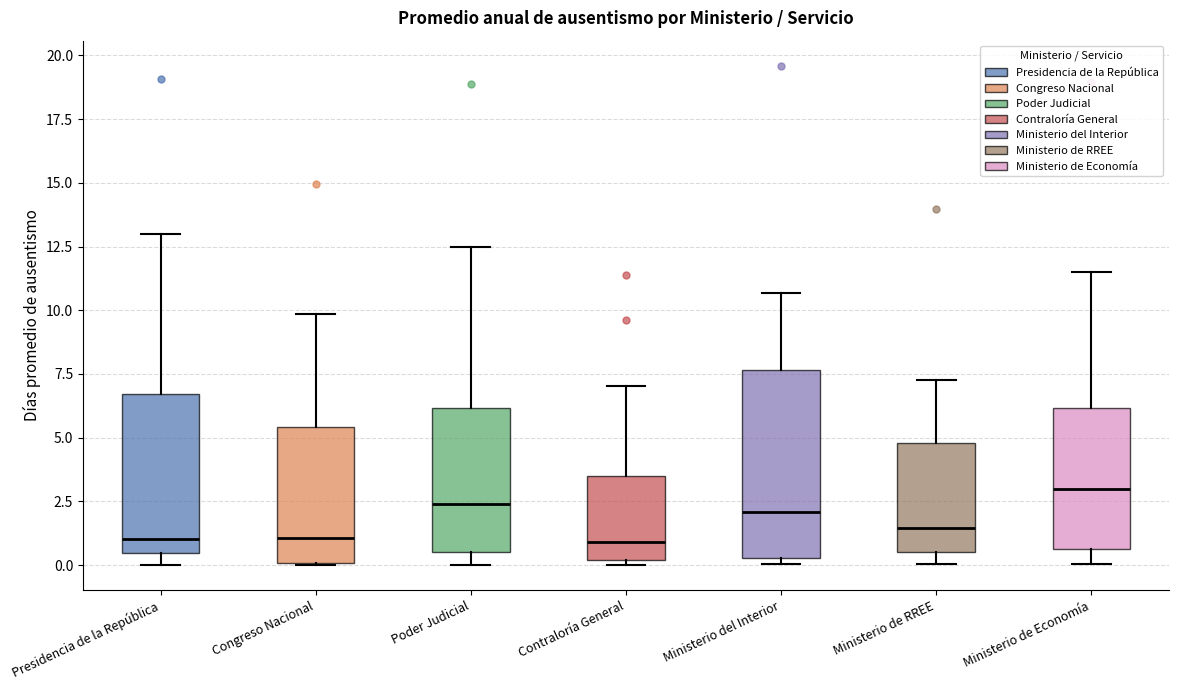

Reading left to right, read every box against the y-axis: the position of its median line, the range the box covers, and the ends of its whiskers. The values are not printed on the chart, so give them approximately, as read against the axis.

Presidencia de la República: median 1.0, box 0.5 to 6.5, whiskers 0.0 to 13.0
Congreso Nacional: median 1.0, box 0.0 to 5.5, whiskers 0.0 to 10.0
Poder Judicial: median 2.5, box 0.5 to 6.0, whiskers 0.0 to 12.5
Contraloría General: median 1.0, box 0.0 to 3.5, whiskers 0.0 (just below the box's lower edge) to 7.0
Ministerio del Interior: median 2.0, box 0.5 to 7.5, whiskers 0.0 to 10.5
Ministerio de RREE: median 1.5, box 0.5 to 5.0, whiskers 0.0 to 7.5
Ministerio de Economía: median 3.0, box 0.5 to 6.0, whiskers 0.0 to 11.5